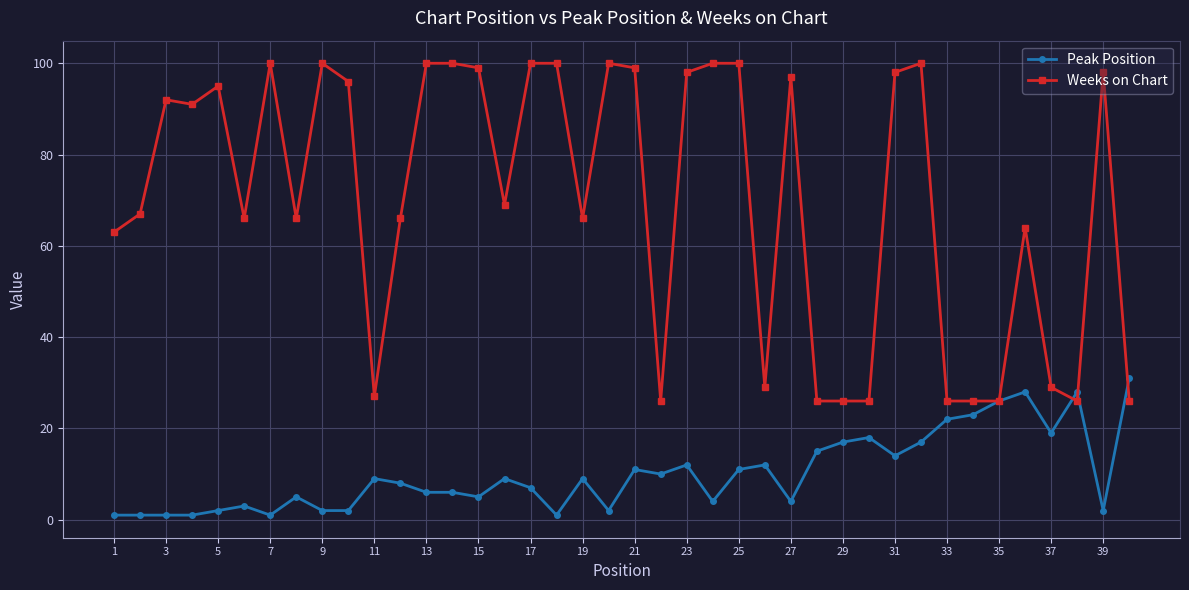

How many lines are shown in the chart?

2